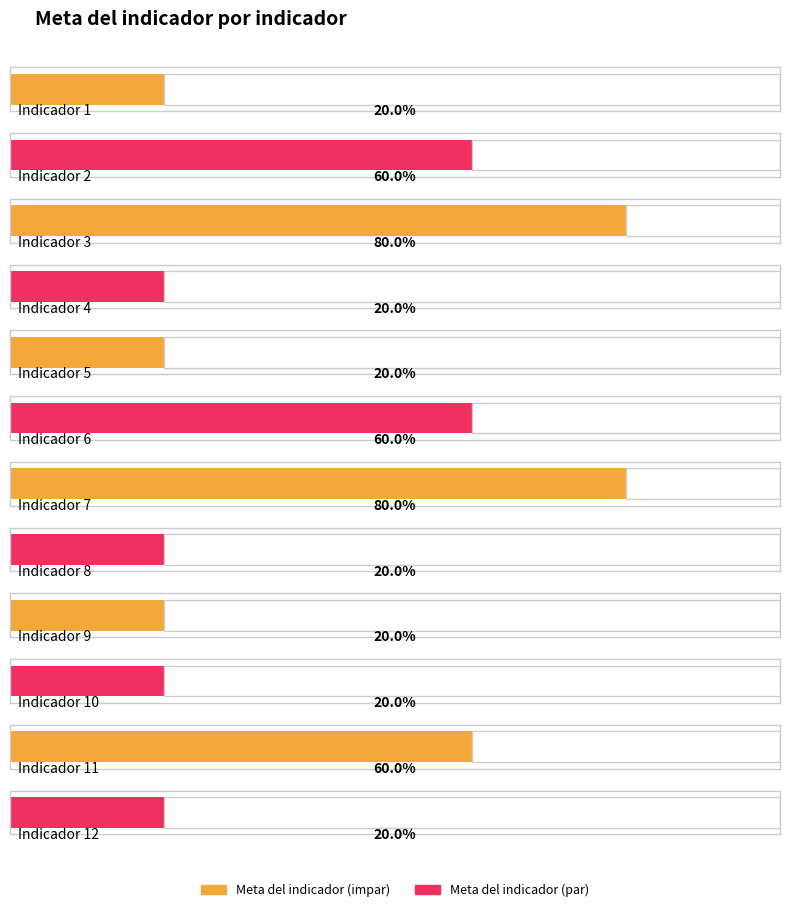

How many data points does each series have?

12